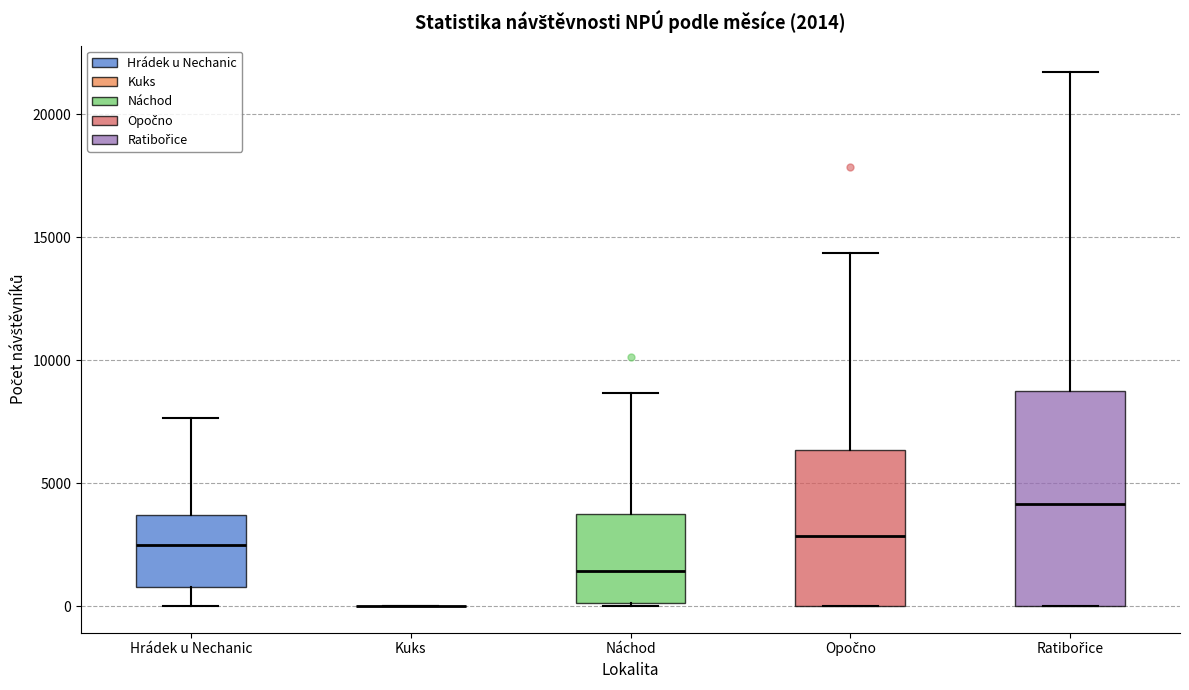

Comparing the boxes themselves (not the whiskers), which one is the tallest?

Ratibořice